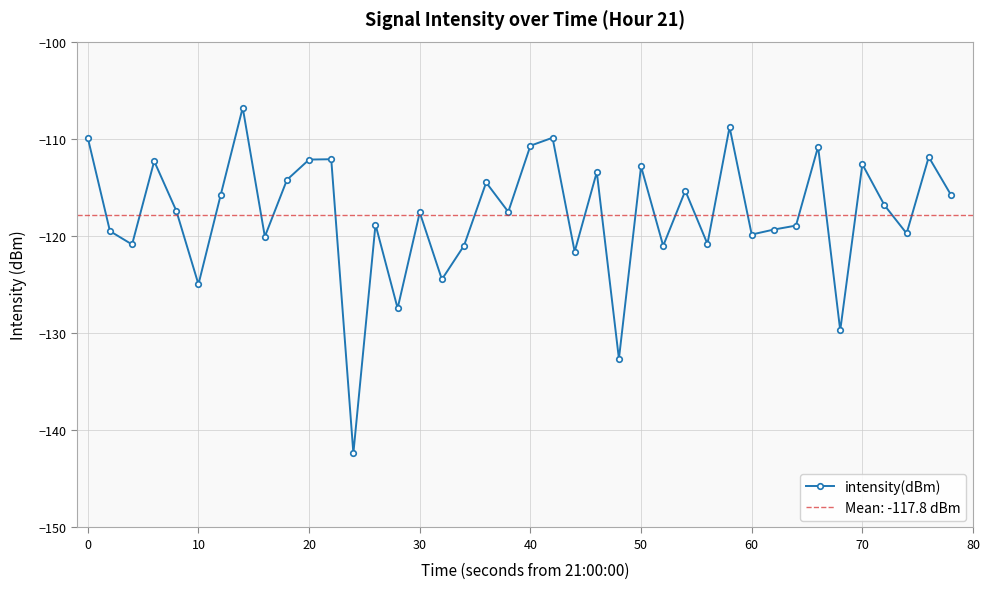

What is the difference between the maximum and minimum values?

35.6